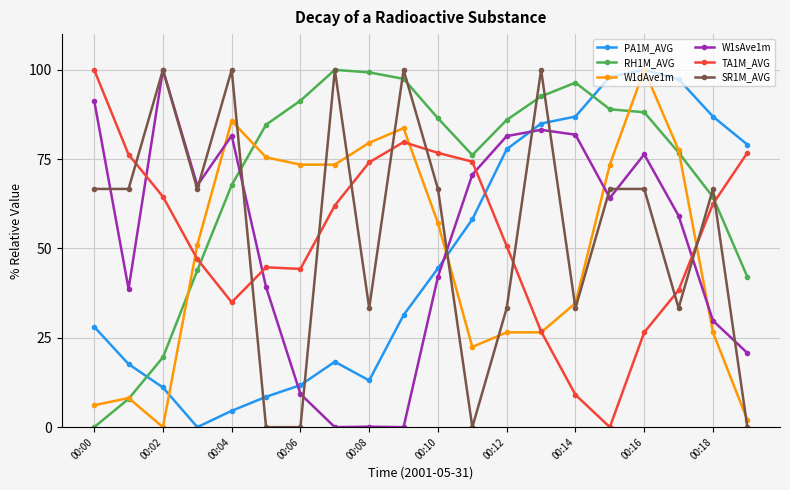

Which series has the largest total across all categories?

RH1M_AVG